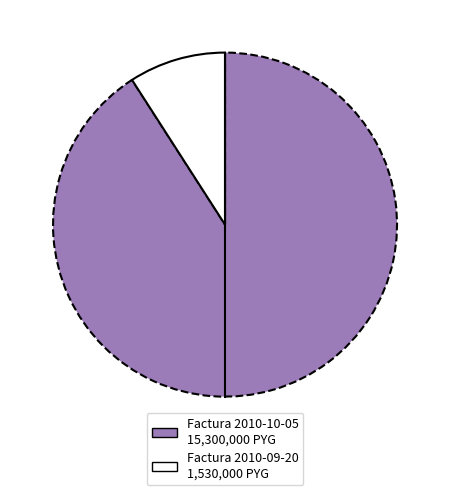

Rank the categories by value from highest to lowest.

Factura 2010-10-05, Factura 2010-09-20